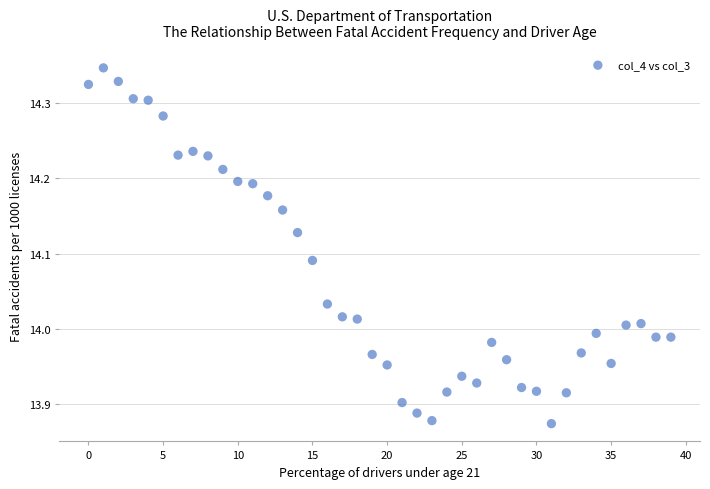

Count the number of points in this scatter plot.

40